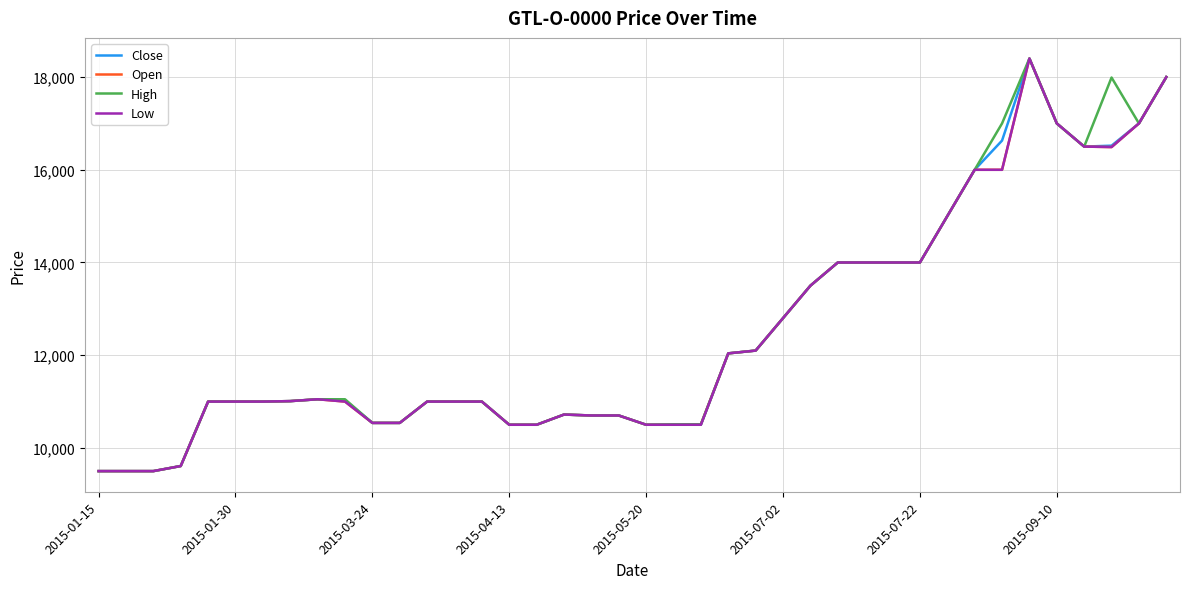

Does the chart display data point markers on the line(s)?

No